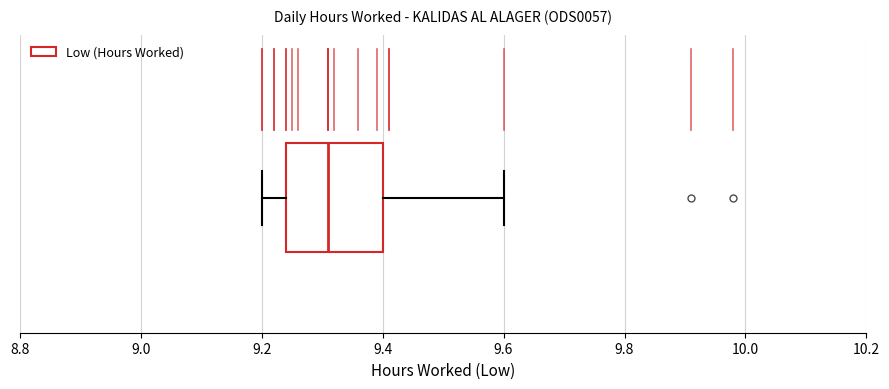

Read this box plot against the x-axis: the position of the median line, the range covered by the box, and the ends of both whiskers. The values are not printed on the chart, so give them approximately, as read against the axis.

median 9.32, box 9.24 to 9.40, whiskers 9.20 to 9.60